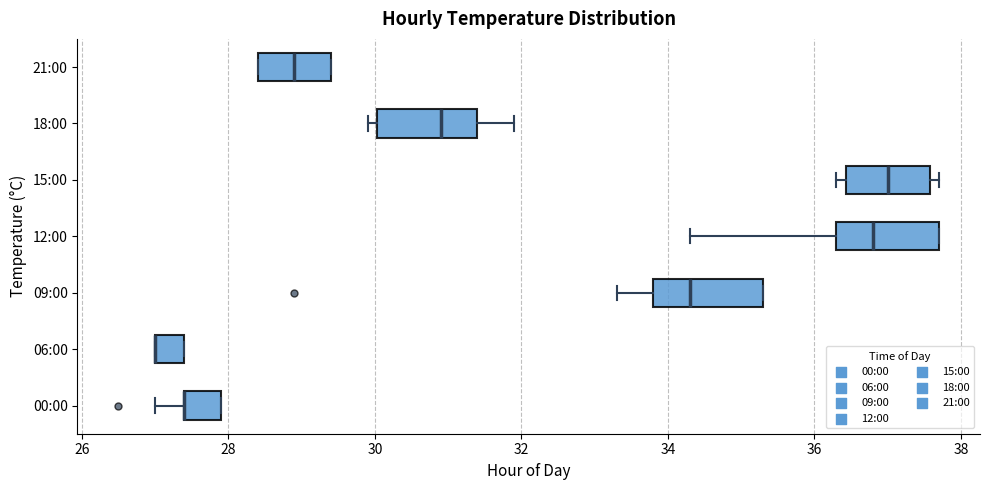

Reading bottom to top, read every box against the x-axis: the position of its median line, the range the box covers, and the ends of its whiskers. The values are not printed on the chart, so give them approximately, as read against the axis.

00:00: median 27.4 (drawn on the box's left edge), box 27.4 to 28.0, whiskers 27.0 to 28.0
06:00: median 27.0 (drawn on the box's left edge), box 27.0 to 27.4, whiskers 27.0 to 27.4
09:00: median 34.4, box 33.8 to 35.4, whiskers 33.4 to 35.4
12:00: median 36.8, box 36.4 to 37.8, whiskers 34.4 to 37.8
15:00: median 37.0, box 36.4 to 37.6, whiskers 36.4 (just left of the box's left edge) to 37.8
18:00: median 31.0, box 30.0 to 31.4, whiskers 30.0 (just left of the box's left edge) to 32.0
21:00: median 29.0, box 28.4 to 29.4, whiskers 28.4 to 29.4